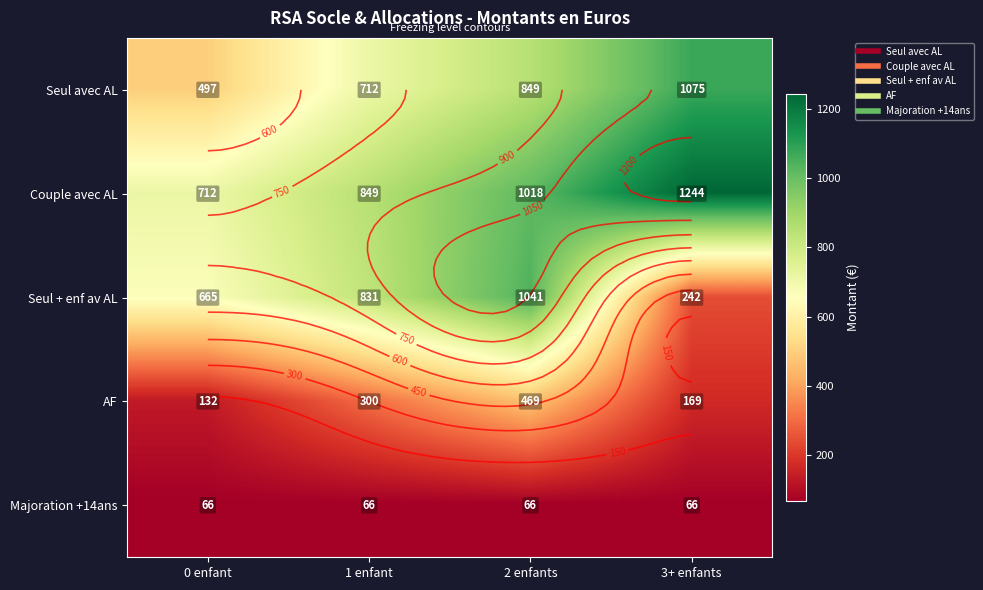

Is the value of Majoration +14ans at 2 enfants greater than the value of AF at 1 enfant?

No